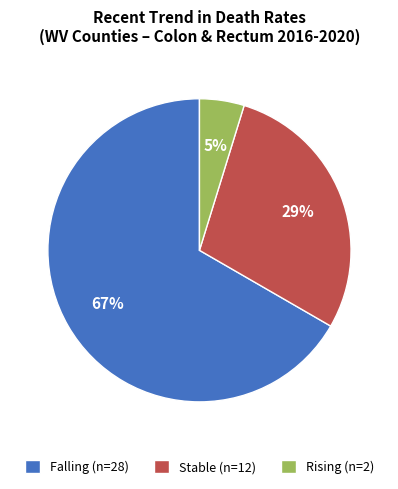

Between Stable (n=12) and Falling (n=28), which is larger?

Falling (n=28)